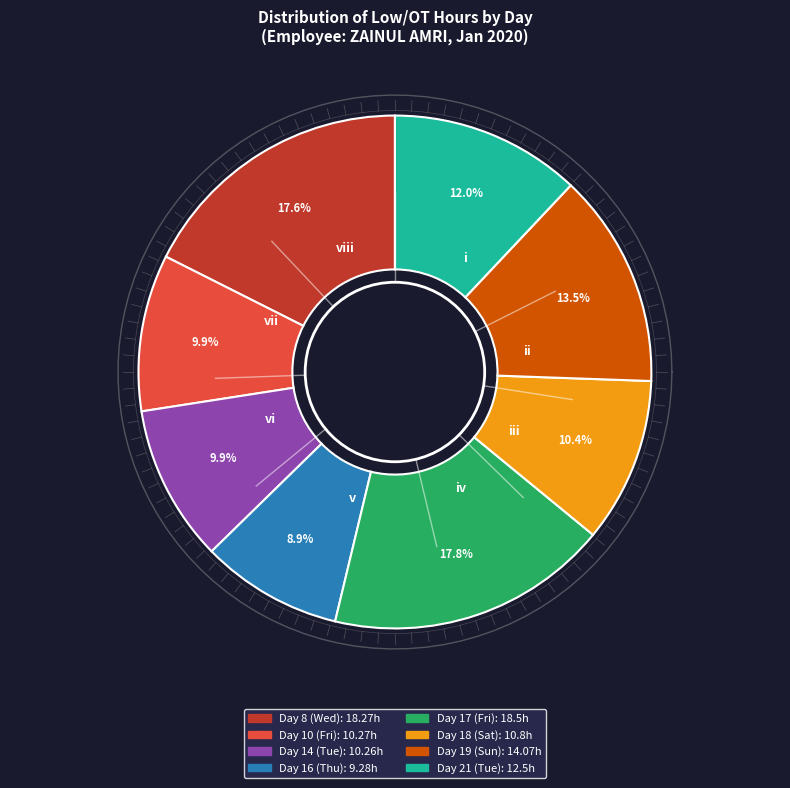

How many segments does this pie chart have?

8